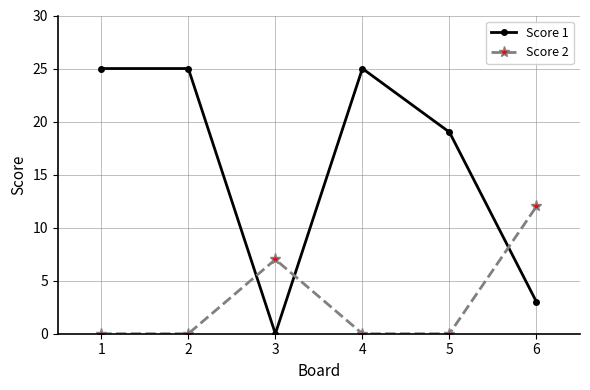

At which category does Score 2 reach its first local peak?

3